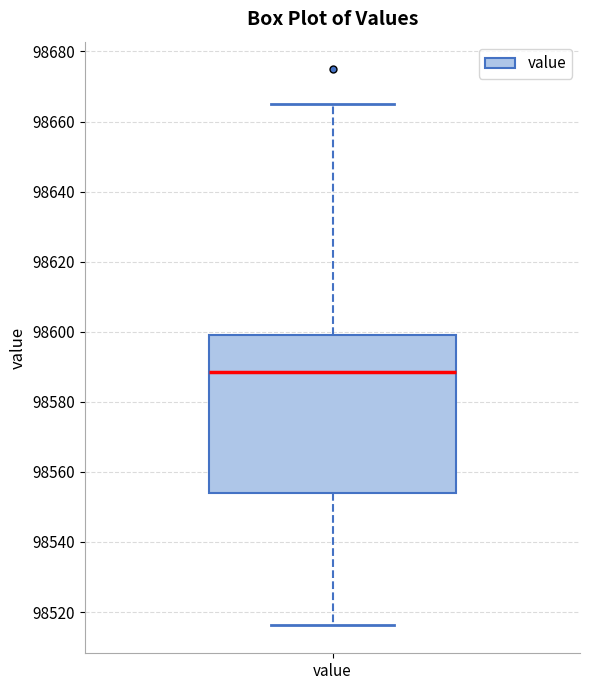

Where is the lower edge of the box for value on the y-axis? The values are not printed on the chart, so give them approximately, as read against the axis.

98554